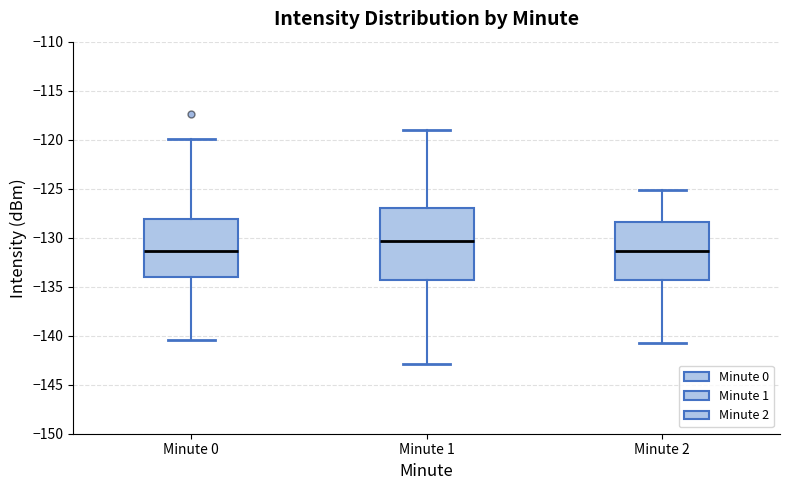

Comparing the boxes themselves (not the whiskers), which one is the tallest?

Minute 1